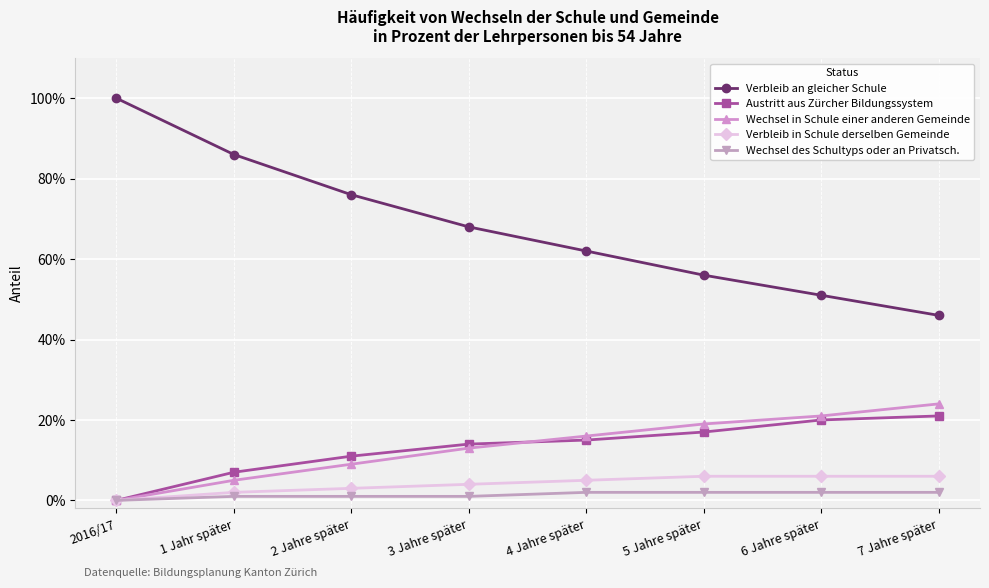

What are all the series names shown in the legend?

Verbleib an gleicher Schule, Austritt aus Zürcher Bildungssystem, Wechsel in Schule einer anderen Gemeinde, Verbleib in Schule derselben Gemeinde, Wechsel des Schultyps oder an Privatsch.